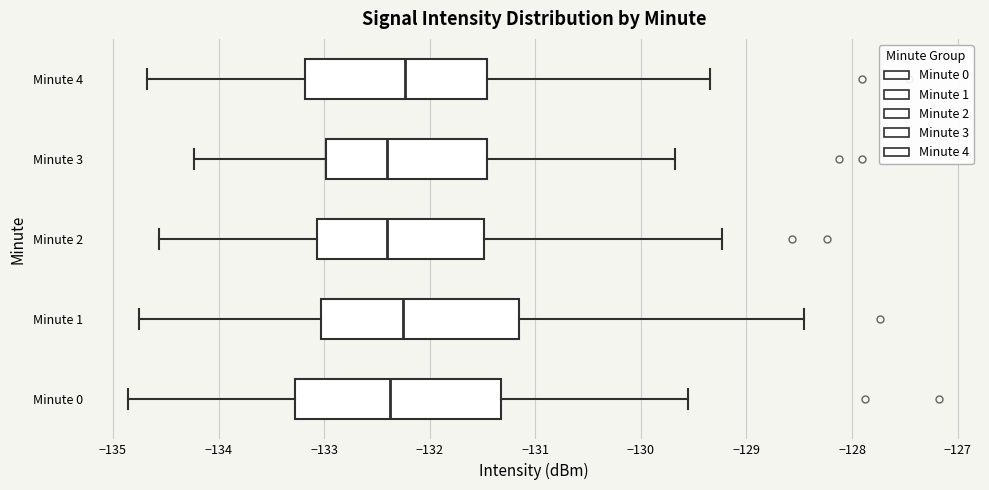

Reading bottom to top, read every box against the x-axis: the position of its median line, the range the box covers, and the ends of its whiskers. The values are not printed on the chart, so give them approximately, as read against the axis.

Minute 0: median -132.4, box -133.3 to -131.3, whiskers -134.9 to -129.6
Minute 1: median -132.3, box -133.0 to -131.2, whiskers -134.8 to -128.5
Minute 2: median -132.4, box -133.1 to -131.5, whiskers -134.6 to -129.2
Minute 3: median -132.4, box -133.0 to -131.5, whiskers -134.2 to -129.7
Minute 4: median -132.2, box -133.2 to -131.5, whiskers -134.7 to -129.3